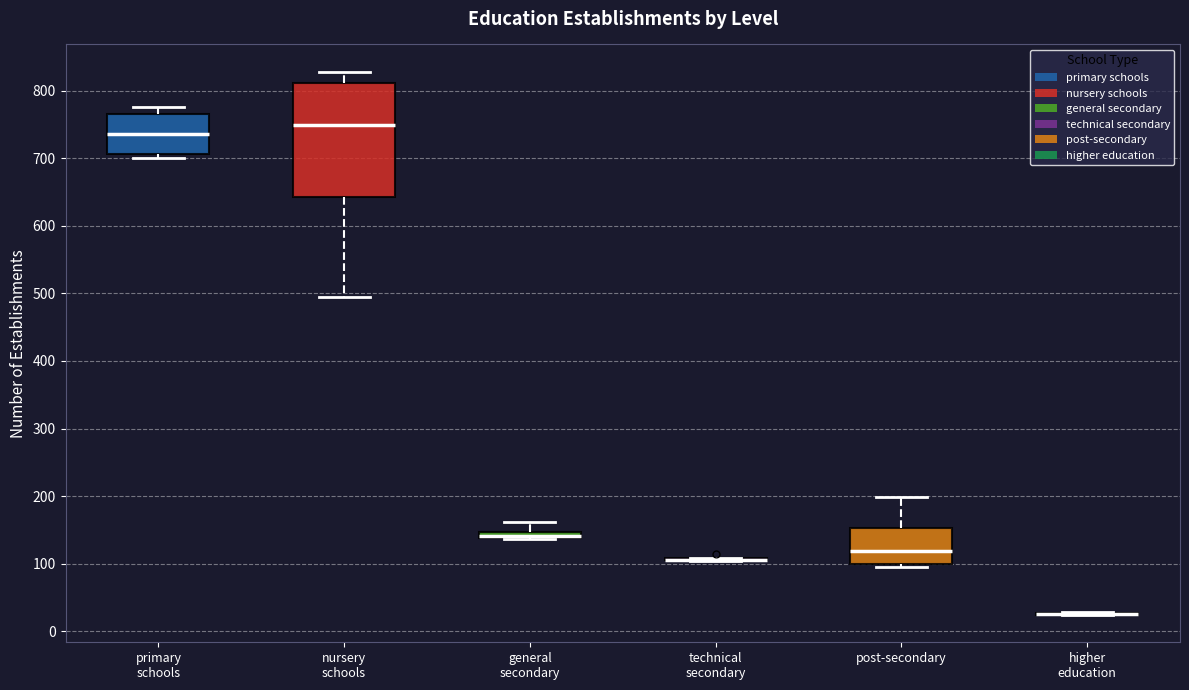

Where is the upper edge of the box for post-secondary on the y-axis? The values are not printed on the chart, so give them approximately, as read against the axis.

150